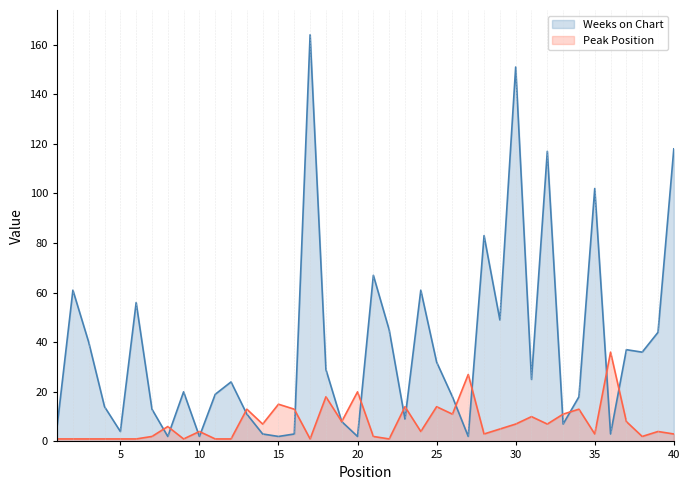

What is the highest value of the Weeks on Chart series?

164